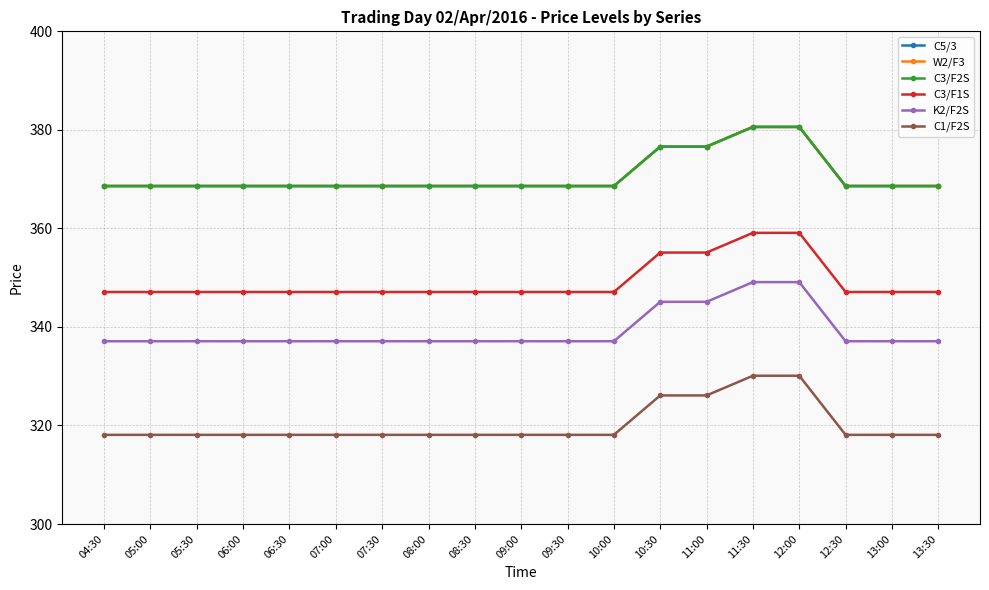

Reading left to right, list all the values displayed in this chart.

C5/3: 04:30=368.6	05:00=368.6	05:30=368.6	06:00=368.6	06:30=368.6	07:00=368.6	07:30=368.6	08:00=368.6	08:30=368.6	09:00=368.6	09:30=368.6	10:00=368.6	10:30=376.6	11:00=376.6	11:30=380.6	12:00=380.6	12:30=368.6	13:00=368.6	13:30=368.6
W2/F3: 04:30=368.6	05:00=368.6	05:30=368.6	06:00=368.6	06:30=368.6	07:00=368.6	07:30=368.6	08:00=368.6	08:30=368.6	09:00=368.6	09:30=368.6	10:00=368.6	10:30=376.6	11:00=376.6	11:30=380.6	12:00=380.6	12:30=368.6	13:00=368.6	13:30=368.6
C3/F2S: 04:30=368.6	05:00=368.6	05:30=368.6	06:00=368.6	06:30=368.6	07:00=368.6	07:30=368.6	08:00=368.6	08:30=368.6	09:00=368.6	09:30=368.6	10:00=368.6	10:30=376.6	11:00=376.6	11:30=380.6	12:00=380.6	12:30=368.6	13:00=368.6	13:30=368.6
C3/F1S: 04:30=347.1	05:00=347.1	05:30=347.1	06:00=347.1	06:30=347.1	07:00=347.1	07:30=347.1	08:00=347.1	08:30=347.1	09:00=347.1	09:30=347.1	10:00=347.1	10:30=355.1	11:00=355.1	11:30=359.1	12:00=359.1	12:30=347.1	13:00=347.1	13:30=347.1
K2/F2S: 04:30=337.1	05:00=337.1	05:30=337.1	06:00=337.1	06:30=337.1	07:00=337.1	07:30=337.1	08:00=337.1	08:30=337.1	09:00=337.1	09:30=337.1	10:00=337.1	10:30=345.1	11:00=345.1	11:30=349.1	12:00=349.1	12:30=337.1	13:00=337.1	13:30=337.1
C1/F2S: 04:30=318.1	05:00=318.1	05:30=318.1	06:00=318.1	06:30=318.1	07:00=318.1	07:30=318.1	08:00=318.1	08:30=318.1	09:00=318.1	09:30=318.1	10:00=318.1	10:30=326.1	11:00=326.1	11:30=330.1	12:00=330.1	12:30=318.1	13:00=318.1	13:30=318.1